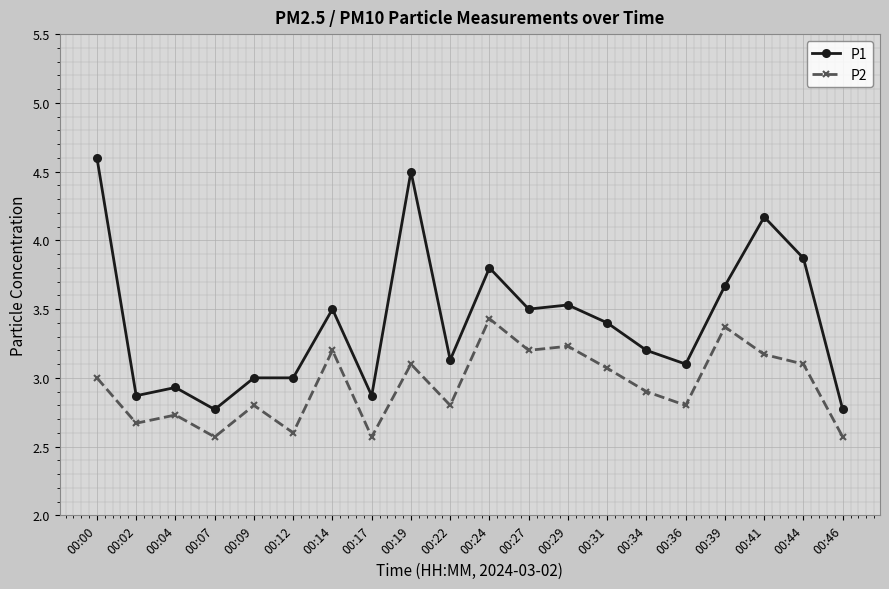

Which series has the largest range (max minus min)?

P1